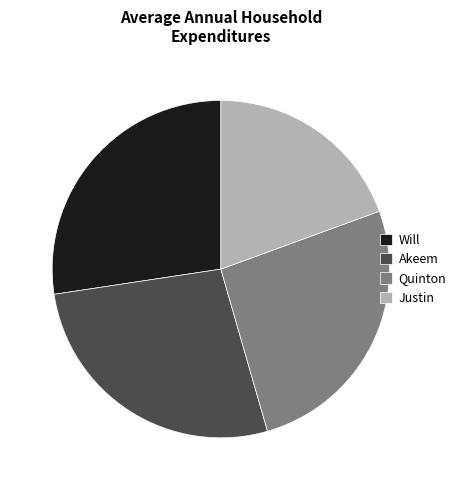

Which slice is the smallest?

Justin